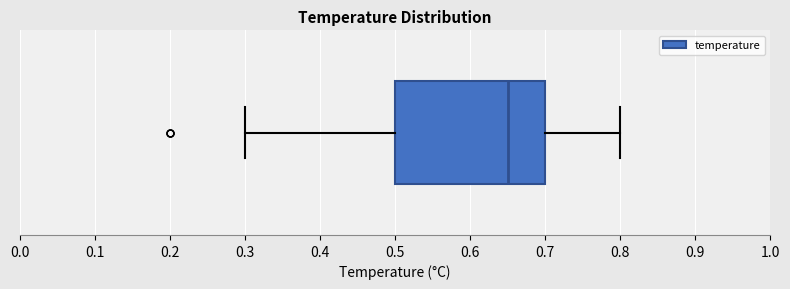

Where does the right whisker of the box end on the x-axis? The values are not printed on the chart, so give them approximately, as read against the axis.

0.80